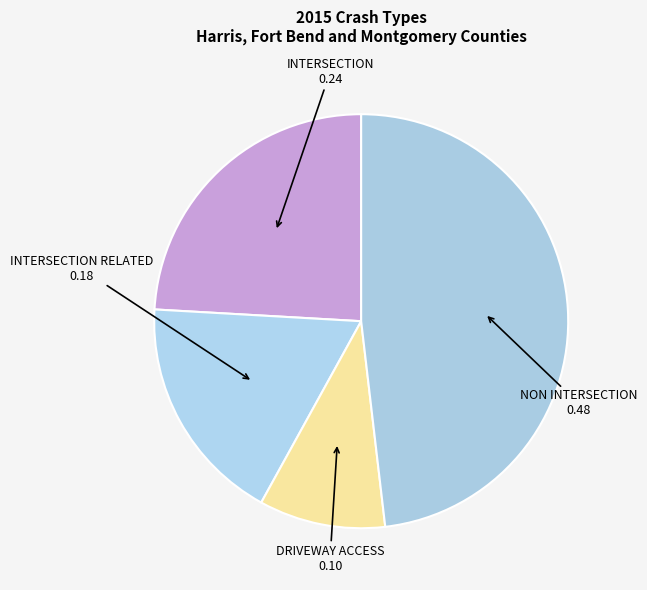

Is there any slice that represents more than half of the pie?

No